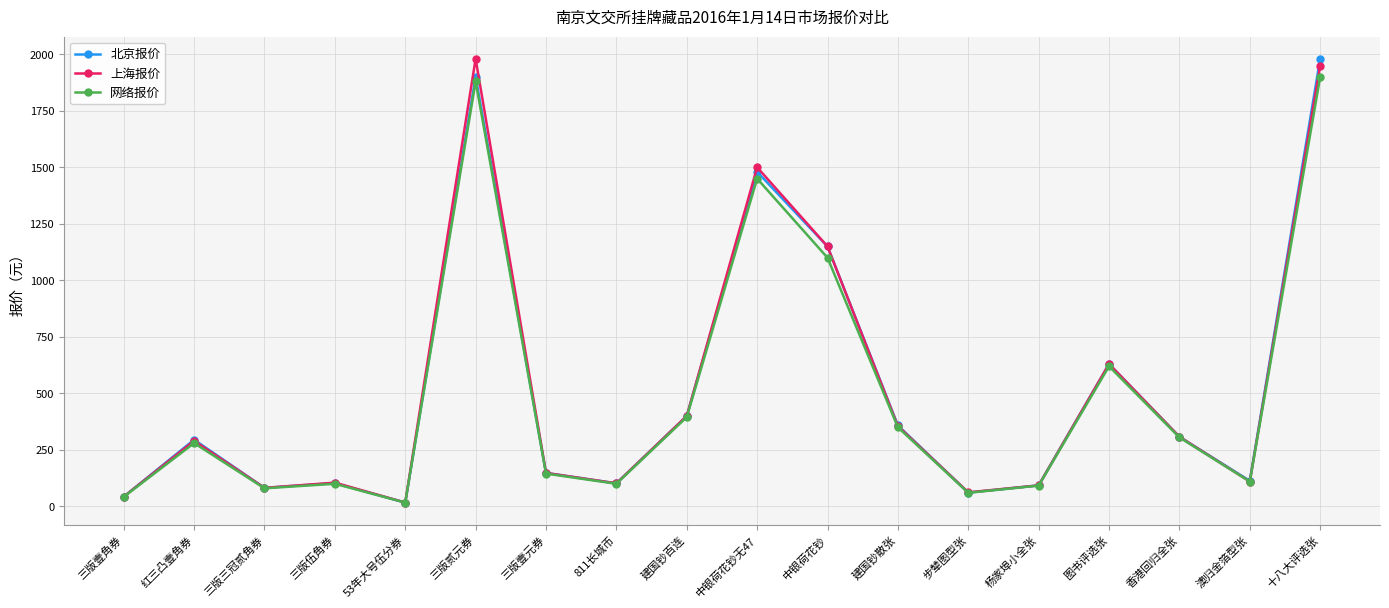

What are all the series names shown in the legend?

北京报价, 上海报价, 网络报价